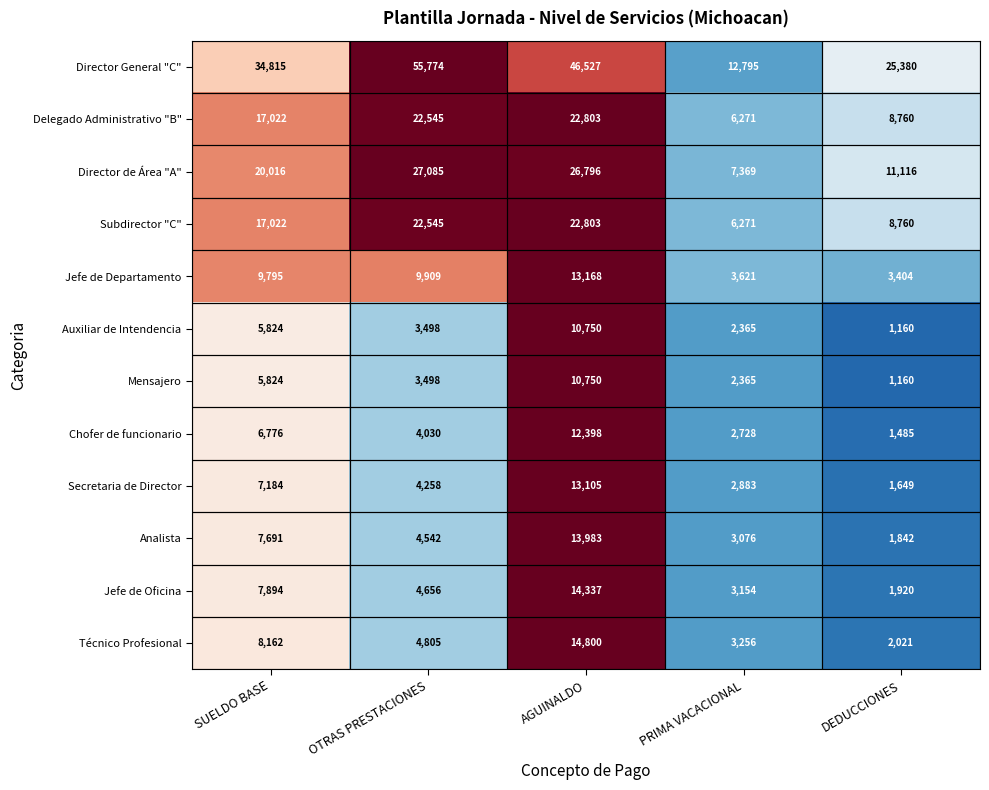

What is the greatest value displayed?

55774